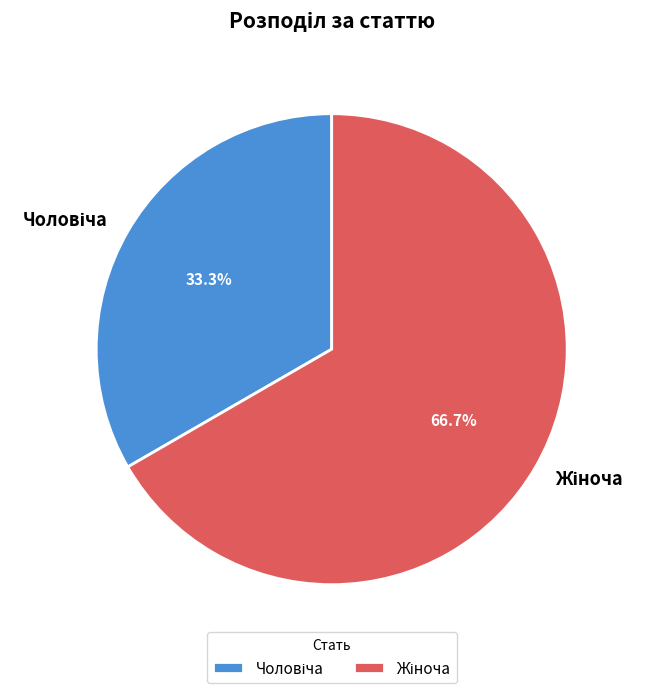

Is there any slice that represents more than half of the pie?

Yes